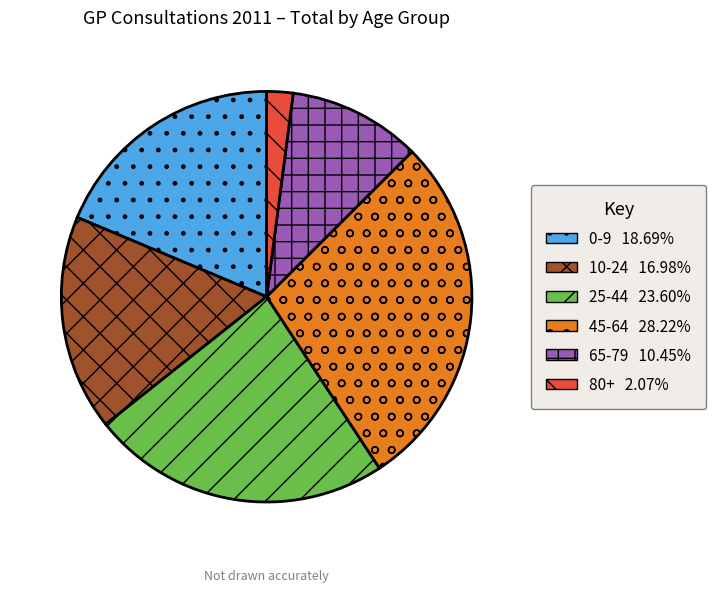

Does any single category account for the majority?

No